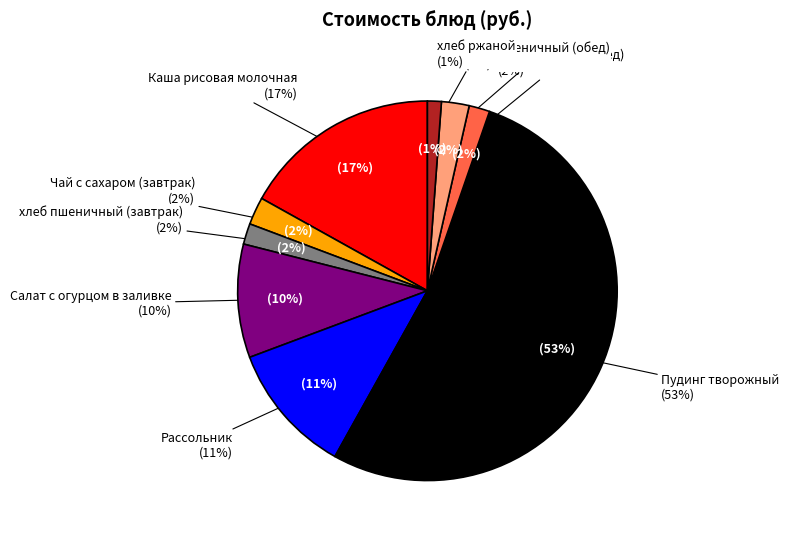

True or false: Пудинг творожный accounts for 53% of the total.

True